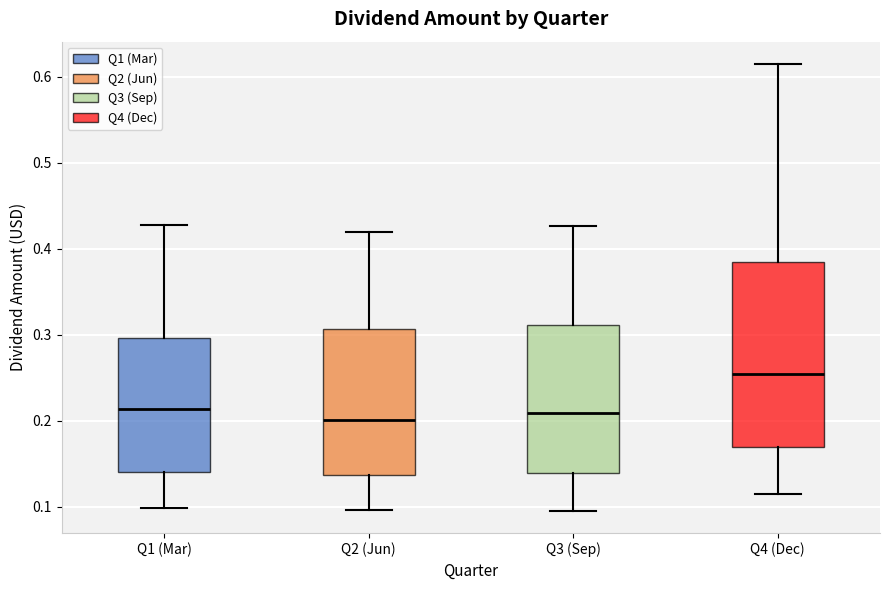

Which box has the highest median line?

Q4 (Dec)